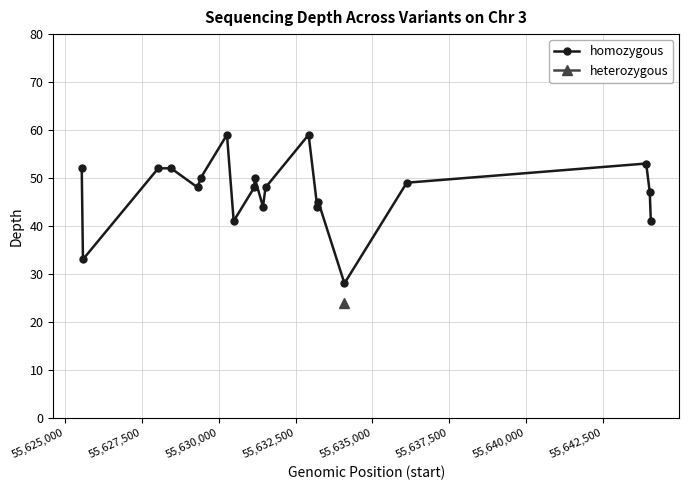

What is the value of the homozygous point at the 15th from the left?

45